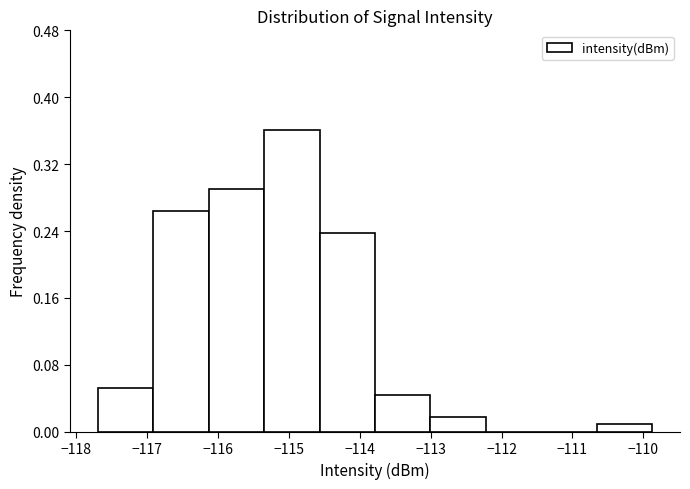

Reading left to right, list every bar in this chart as the range it spans on the x-axis followed by its height. Neither the bar edges nor the heights are printed on the chart, so give them approximately, as read against the axes.

-117.7 to -116.9: 0.05
-116.9 to -116.1: 0.26
-116.1 to -115.4: 0.29
-115.4 to -114.6: 0.36
-114.6 to -113.8: 0.24
-113.8 to -113.0: 0.04
-113.0 to -112.2: 0.02
-112.2 to -111.4: 0
-111.4 to -110.7: 0
-110.7 to -109.9: under 0.01